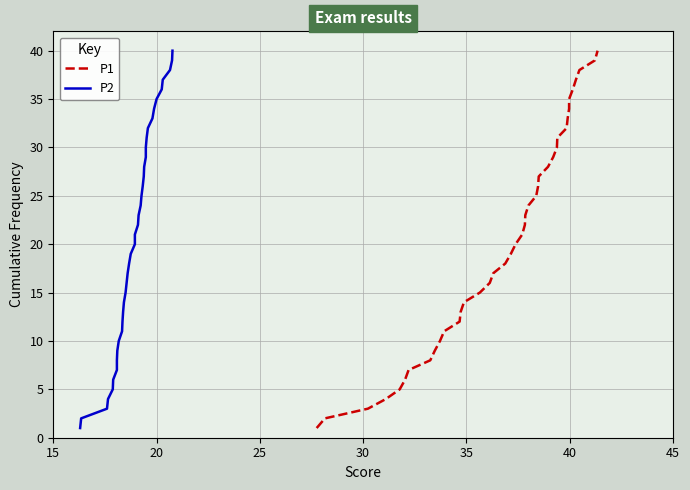

True or false: P1 and P2 cross at least once.

False